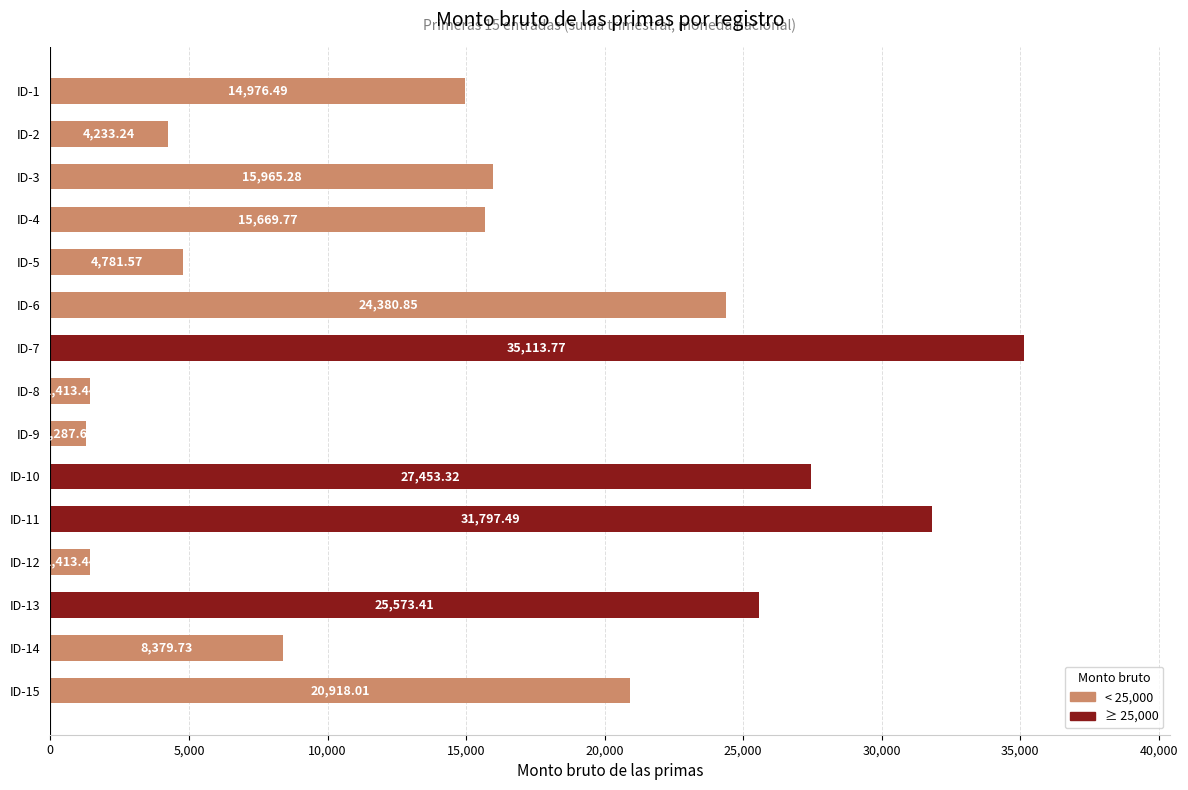

What is the change in value from ID-1 to ID-13?

+10596.9